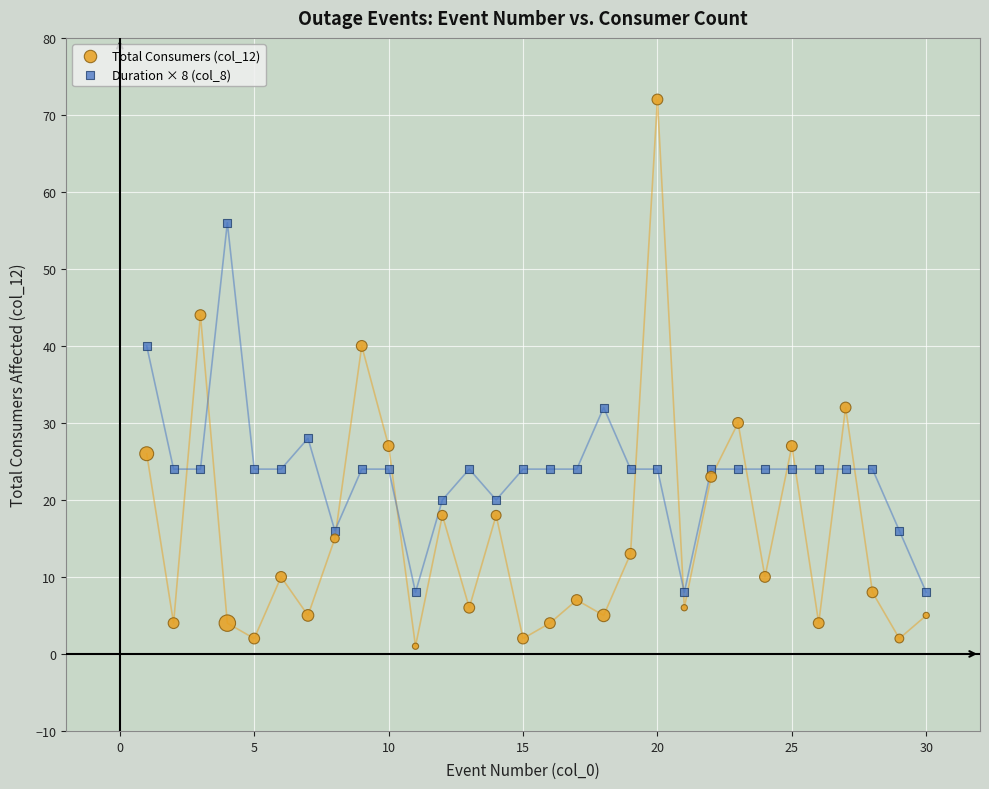

What are all the series names shown in the legend?

Total Consumers (col_12), Duration × 8 (col_8)